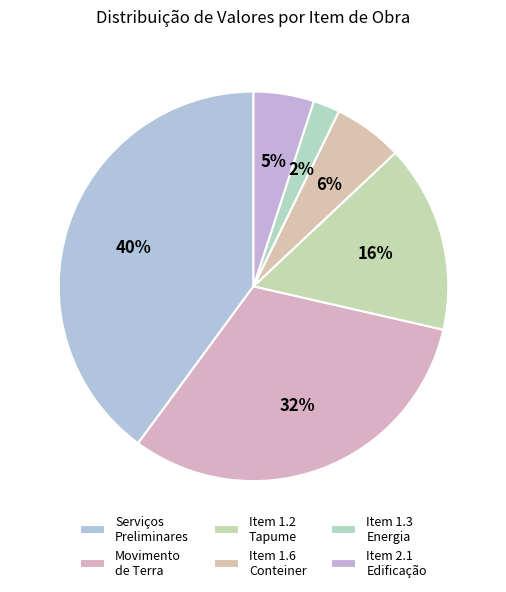

How many slices are in this pie chart?

6